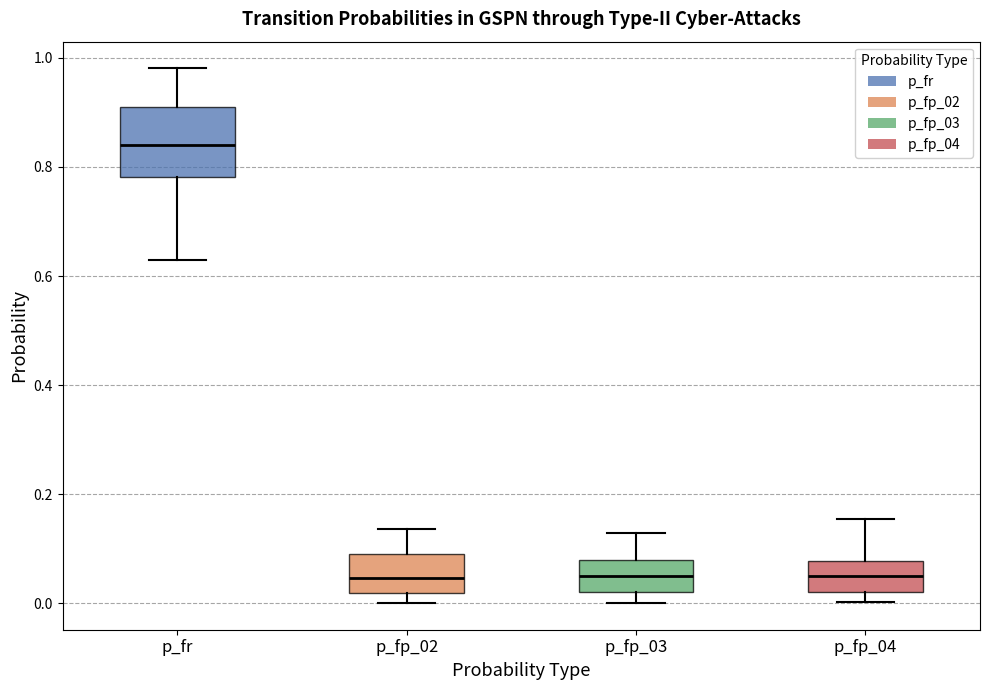

Which box has the highest median line?

p_fr